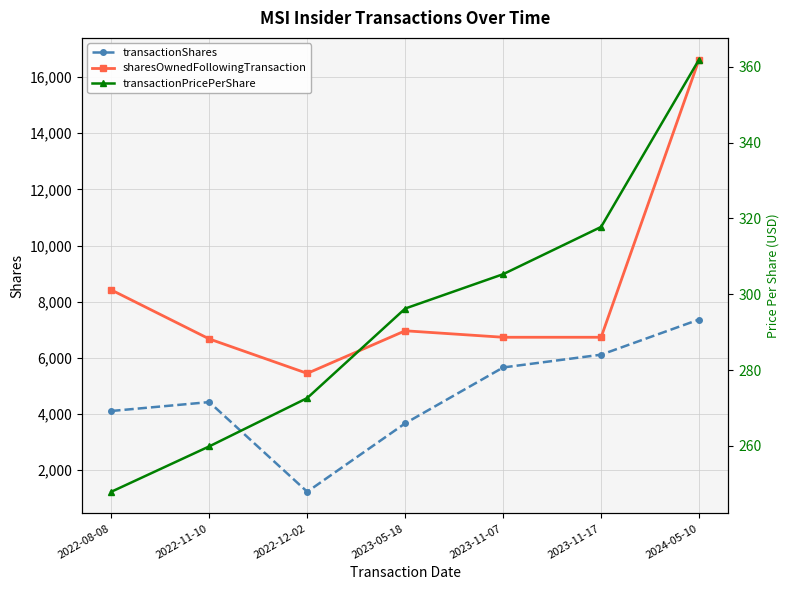

What position from the left is 2024-05-10?

7